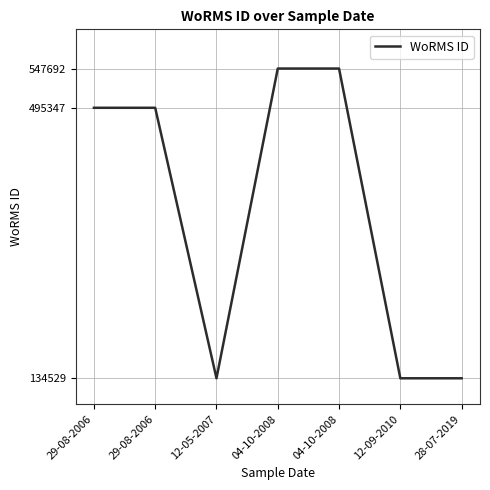

Reading left to right, list all the values displayed in this chart.

29-08-2006=495347	29-08-2006=495347	12-05-2007=134529	04-10-2008=547692	04-10-2008=547692	12-09-2010=134529	28-07-2019=134529